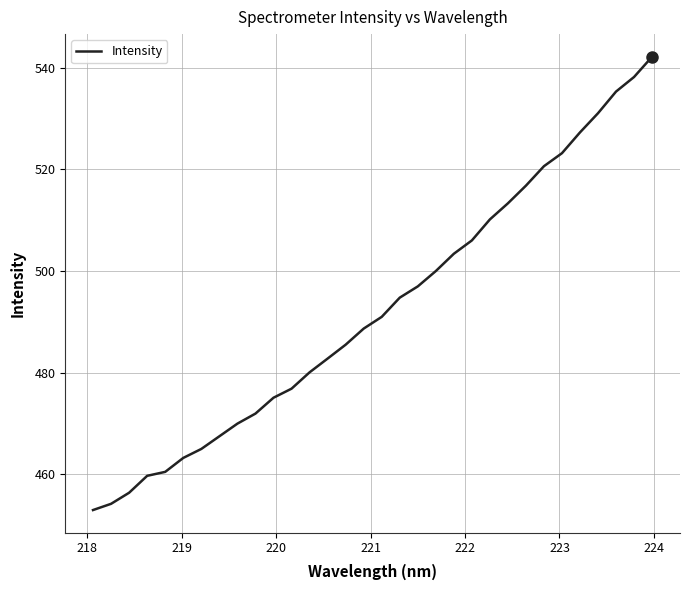

What is the maximum value shown in the chart?

542.1